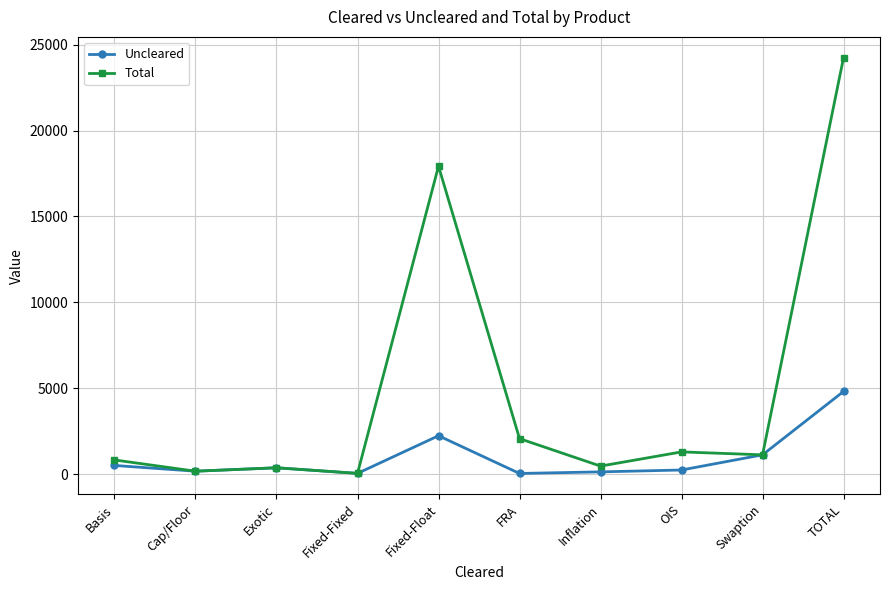

At which category is the sum across all series the highest?

TOTAL